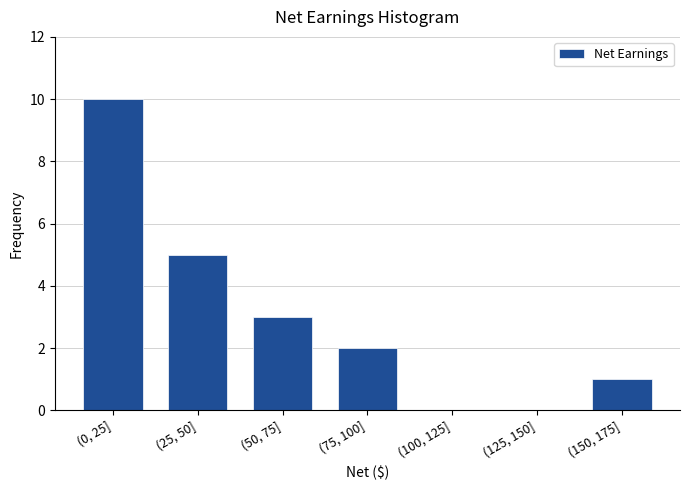

Reading right to left, list all the values displayed in this chart.

(150, 175]=1	(125, 150]=0	(100, 125]=0	(75, 100]=2	(50, 75]=3	(25, 50]=5	(0, 25]=10